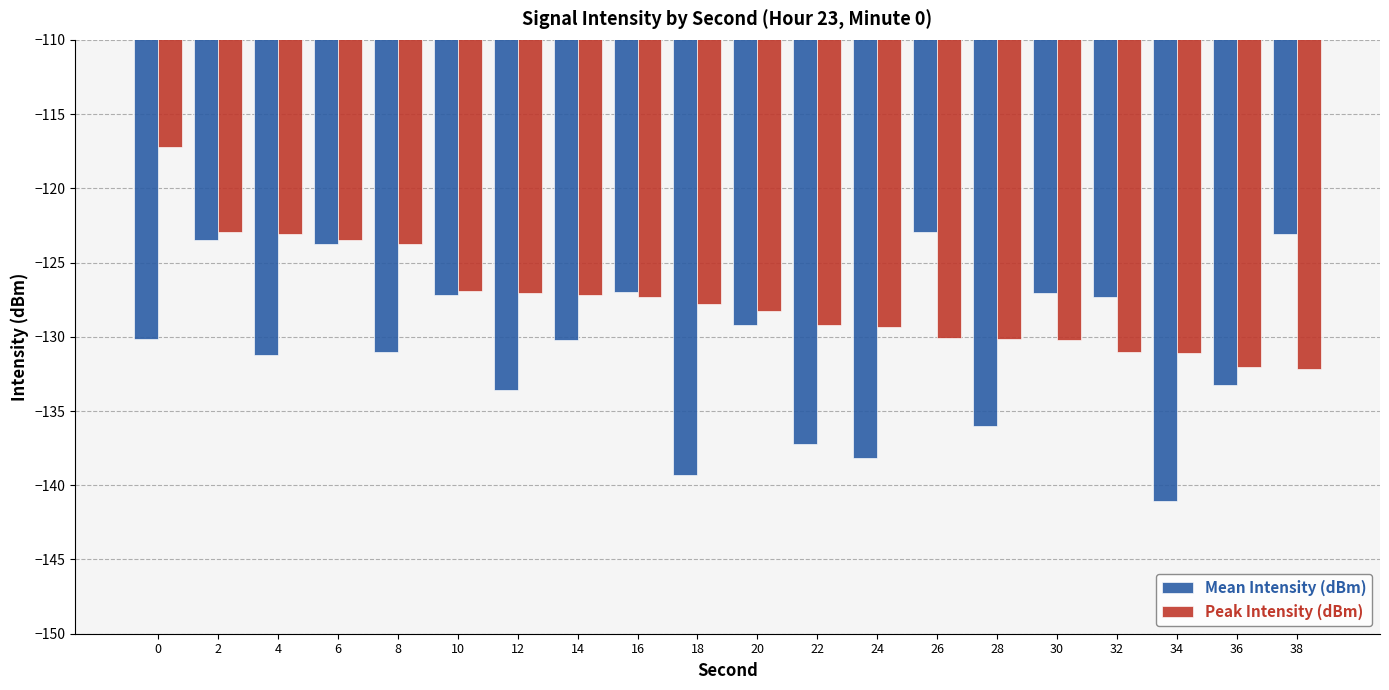

At which label does Mean Intensity (dBm) first exceed -130?

2